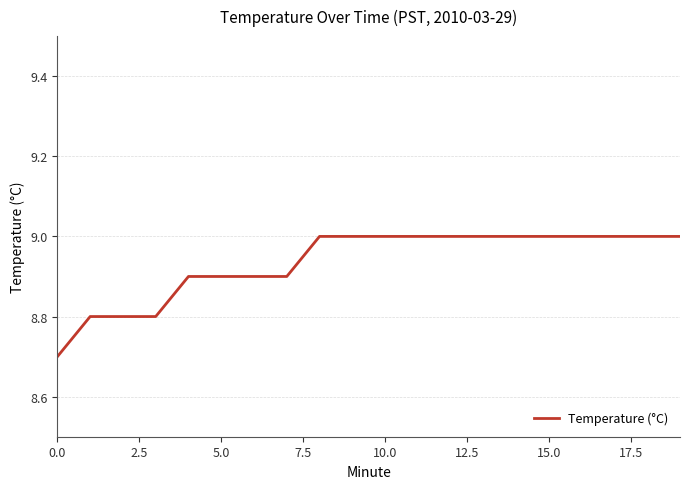

What is the difference between the maximum and minimum values?

0.3